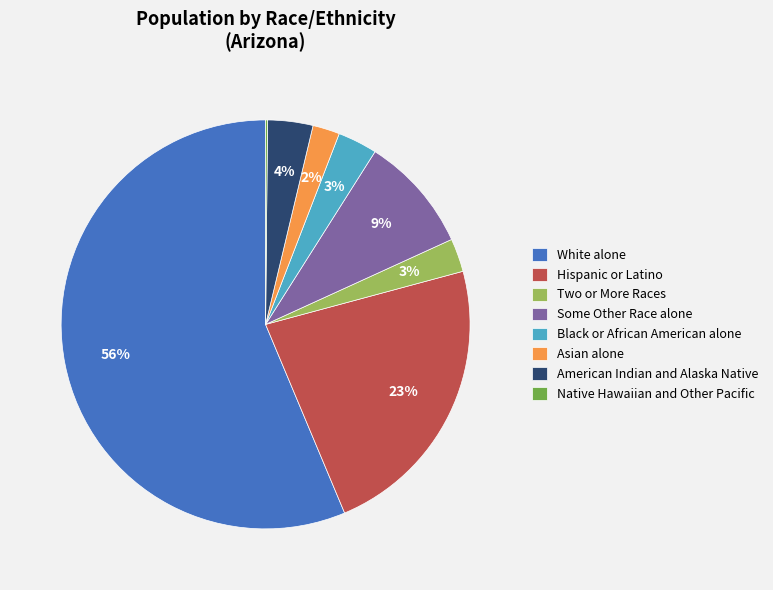

Is it true that White alone is 56% of the pie?

True